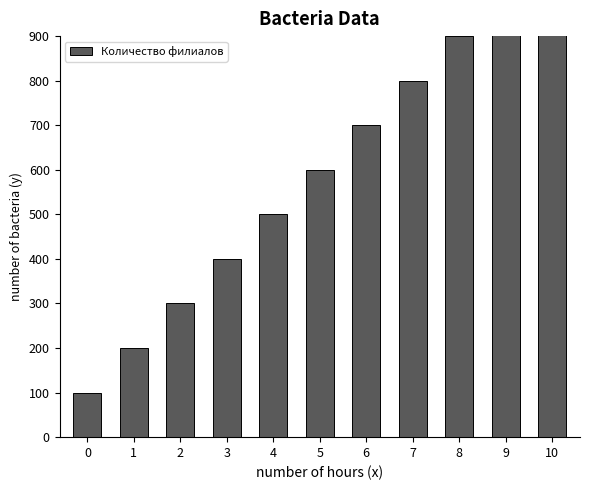

The value at 2 is 518. True or false?

False